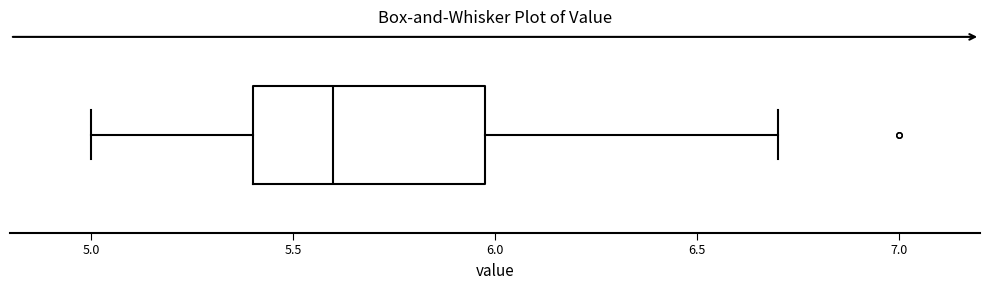

Transcribe this box plot: give where the median line is, the range the box spans, and where the two whiskers end, as read against the x-axis. The values are not printed on the chart, so give them approximately, as read against the axis.

median 5.6, box 5.4 to 6.0, whiskers 5.0 to 6.7